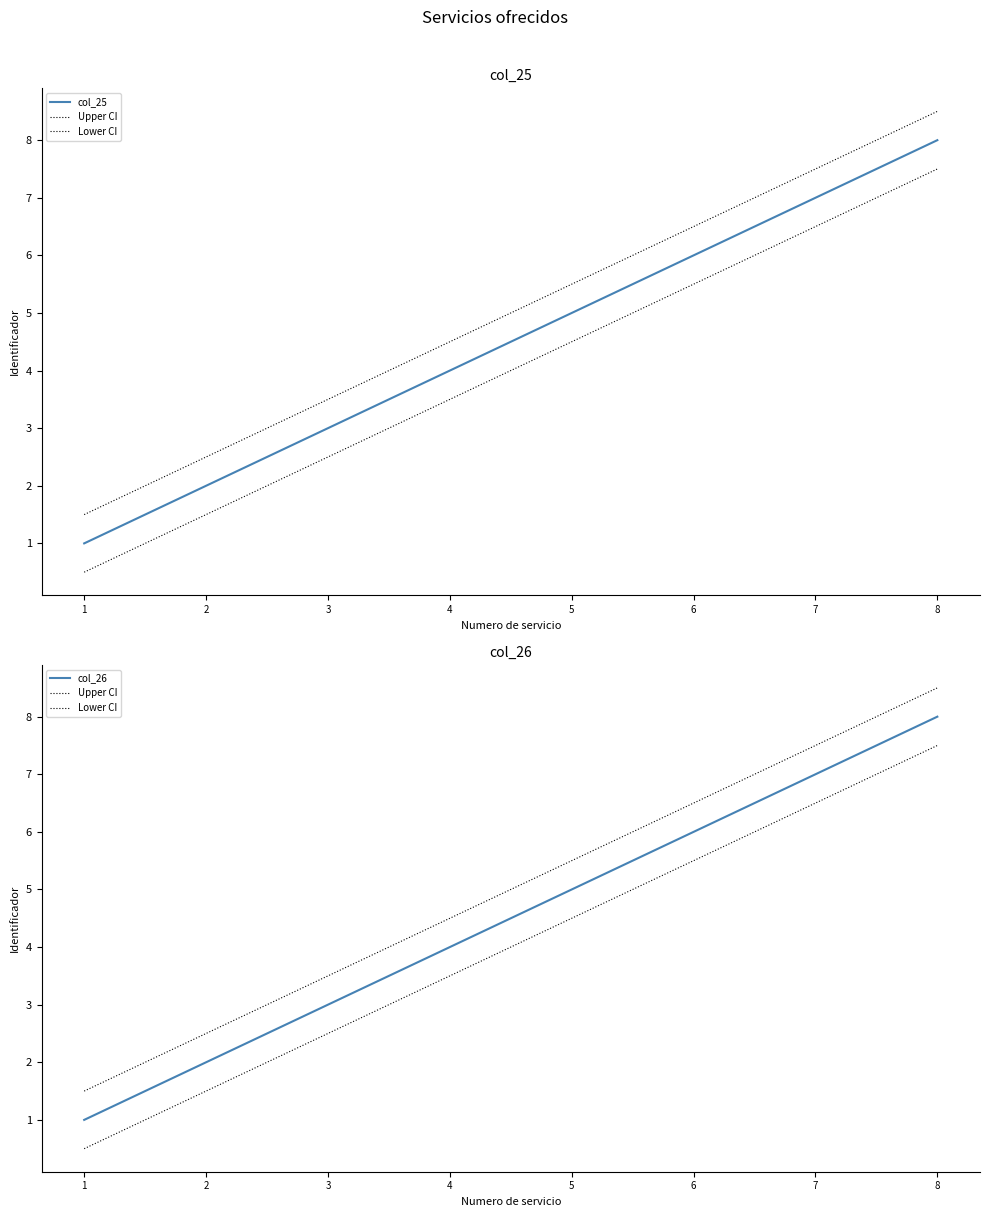

Which series changed the most between 5 and 8?

col_25